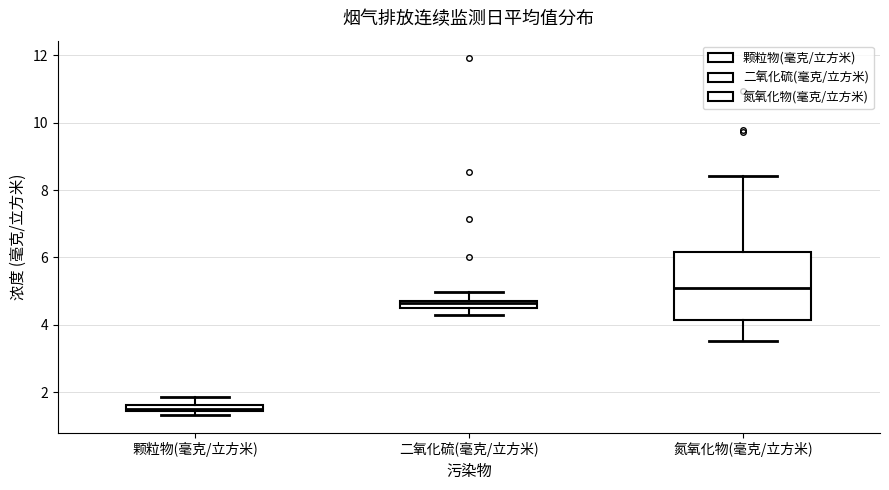

Where is the upper edge of the box for 氮氧化物(毫克/立方米) on the y-axis? The values are not printed on the chart, so give them approximately, as read against the axis.

6.2